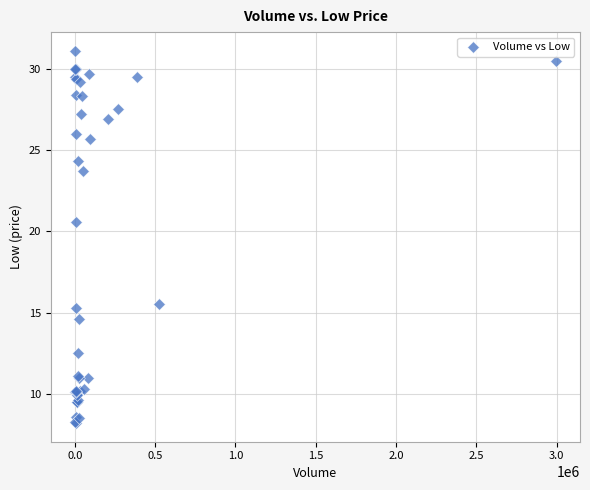

What Y value in the scatter plot is closest to 19?

20.6